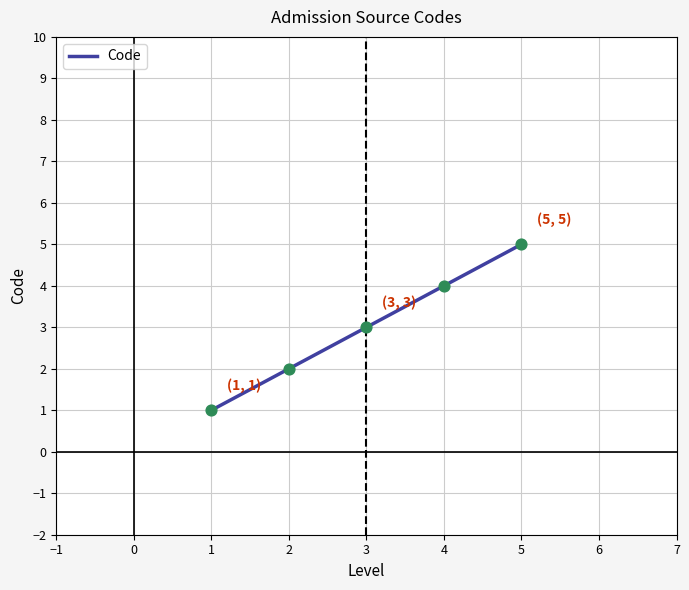

What is the change in value from 1 to 3?

+2